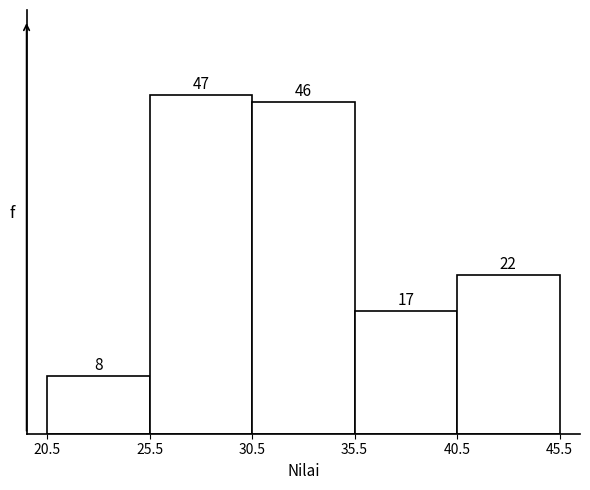

Reading left to right, list every bar in this chart as the range it spans on the x-axis followed by its height.

20.5 to 25.5: 8
25.5 to 30.5: 47
30.5 to 35.5: 46
35.5 to 40.5: 17
40.5 to 45.5: 22